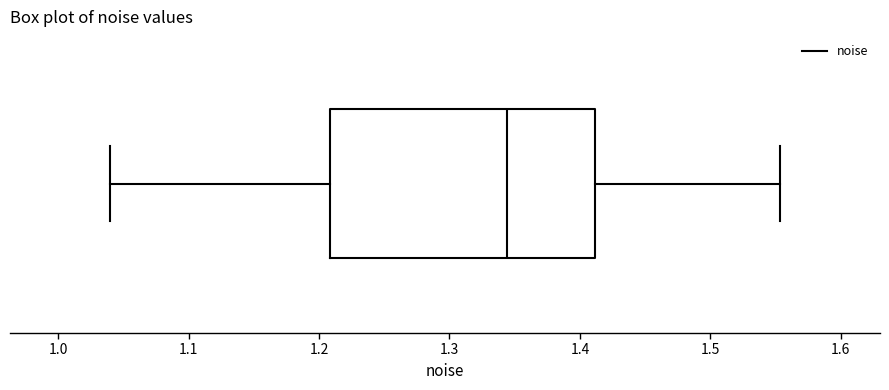

Read this box plot against the x-axis: the position of the median line, the range covered by the box, and the ends of both whiskers. The values are not printed on the chart, so give them approximately, as read against the axis.

median 1.34, box 1.21 to 1.41, whiskers 1.04 to 1.55